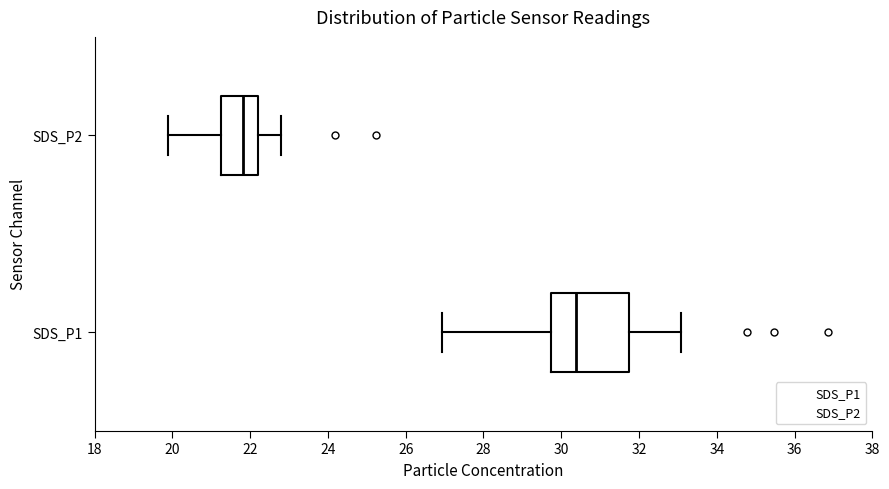

Where does the right whisker of the box for SDS_P1 end on the x-axis? The values are not printed on the chart, so give them approximately, as read against the axis.

33.0